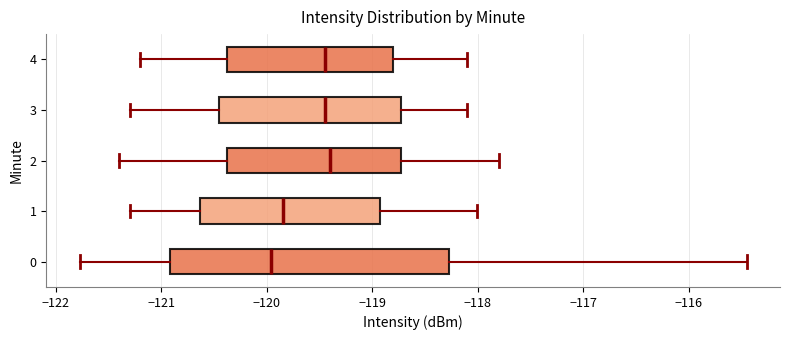

Reading bottom to top, transcribe this box plot: for each box, give where its median line is, the range the box spans, and where its two whiskers end, as read against the x-axis. The values are not printed on the chart, so give them approximately, as read against the axis.

0: median -120.0, box -120.9 to -118.3, whiskers -121.8 to -115.5
1: median -119.8, box -120.6 to -118.9, whiskers -121.3 to -118.0
2: median -119.4, box -120.4 to -118.7, whiskers -121.4 to -117.8
3: median -119.4, box -120.4 to -118.7, whiskers -121.3 to -118.1
4: median -119.4, box -120.4 to -118.8, whiskers -121.2 to -118.1